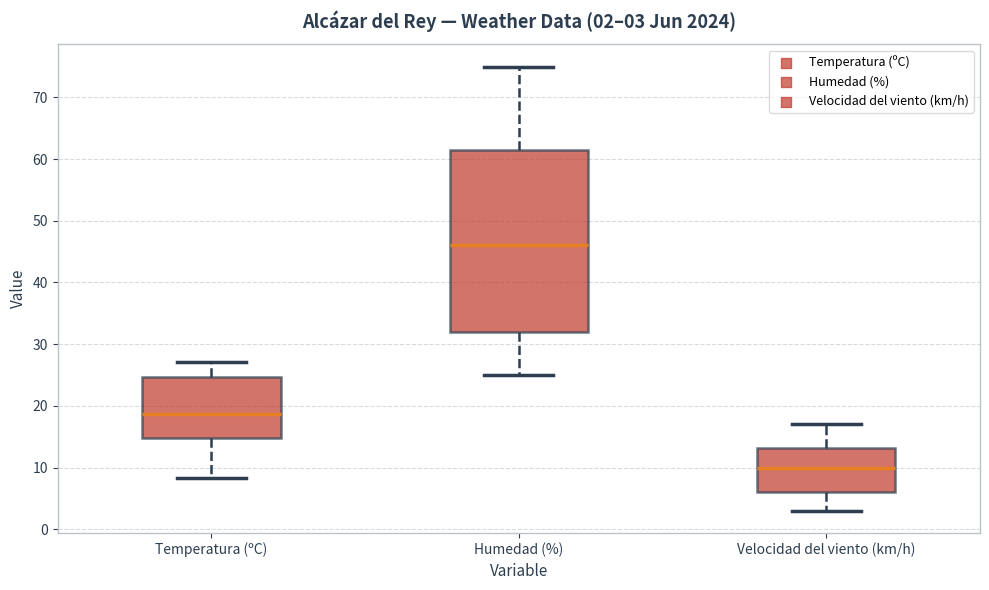

Comparing the boxes themselves (not the whiskers), which one is the tallest?

Humedad (%)